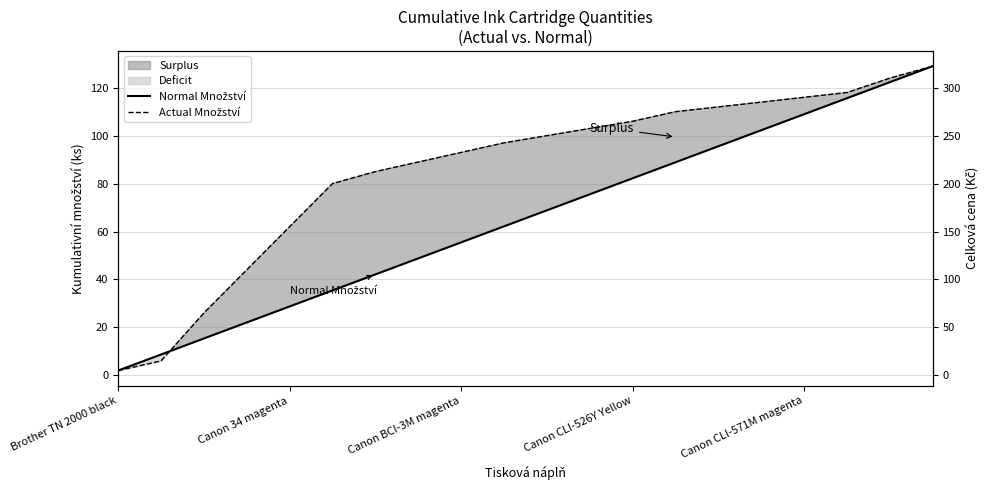

Reading left to right, transcribe all the data shown in this chart.

Normal Množství: 2.0	8.7	15.4	22.1	28.7	35.4	42.1	48.8	55.5	62.2	68.8	75.5	82.2	88.9	95.6	102.3	108.9	115.6	122.3	129.0
Actual Množství: 2.0	6.0	26.0	44.0	62.0	80.0	85.0	89.0	93.0	97.0	100.0	103.0	106.0	110.0	112.0	114.0	116.0	118.0	124.0	129.0